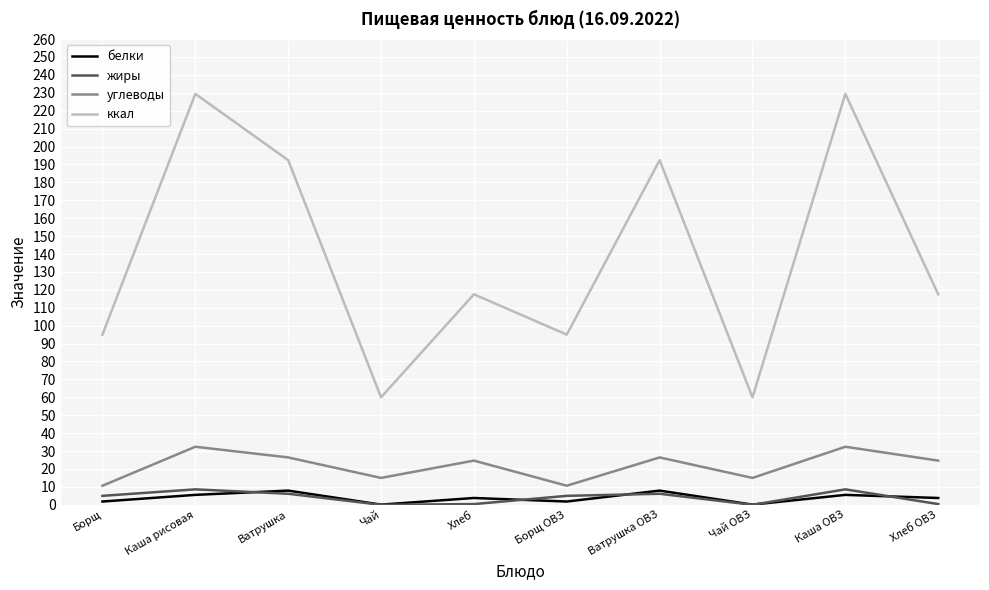

Which series has the largest total across all categories?

ккал